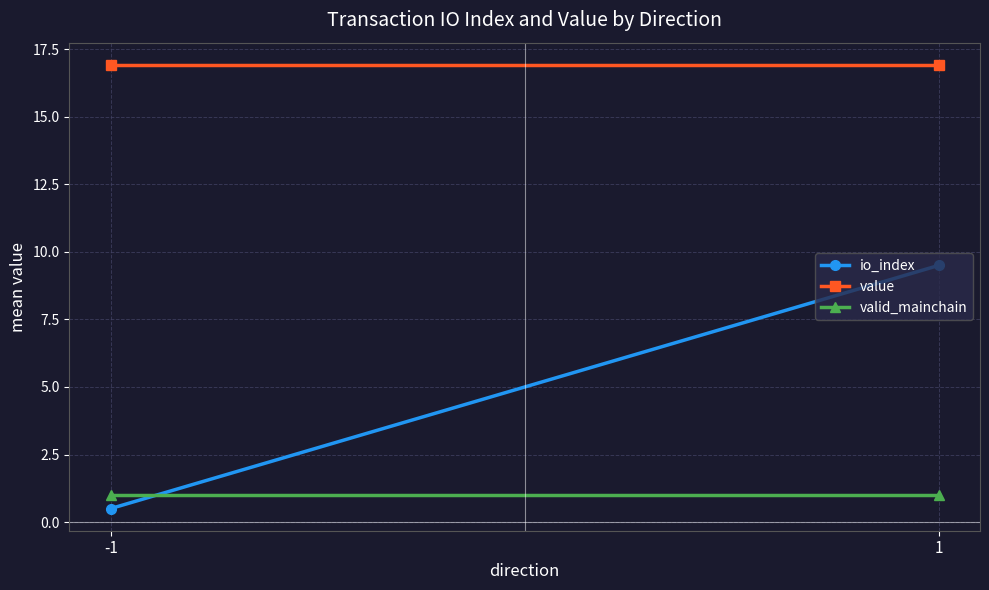

Count the number of data series in this chart.

3